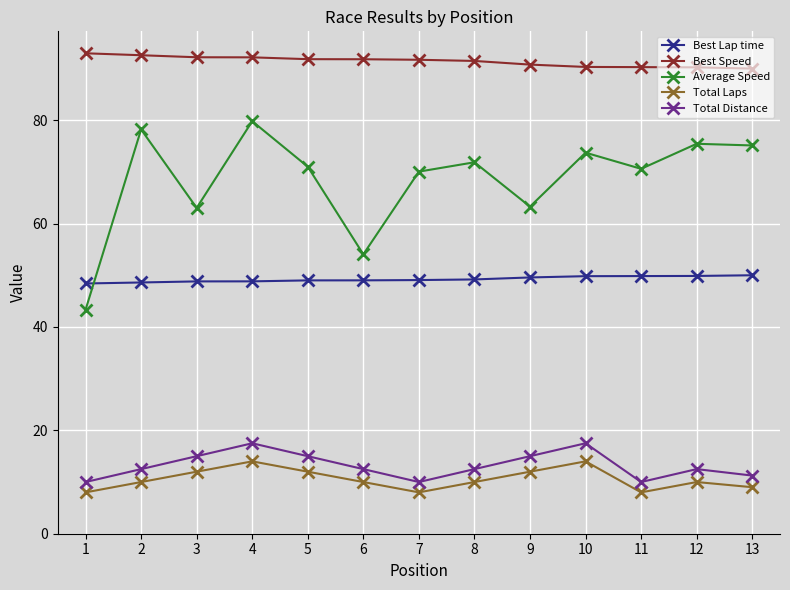

Is it true that Average Speed equals 83.2 at 3?

False